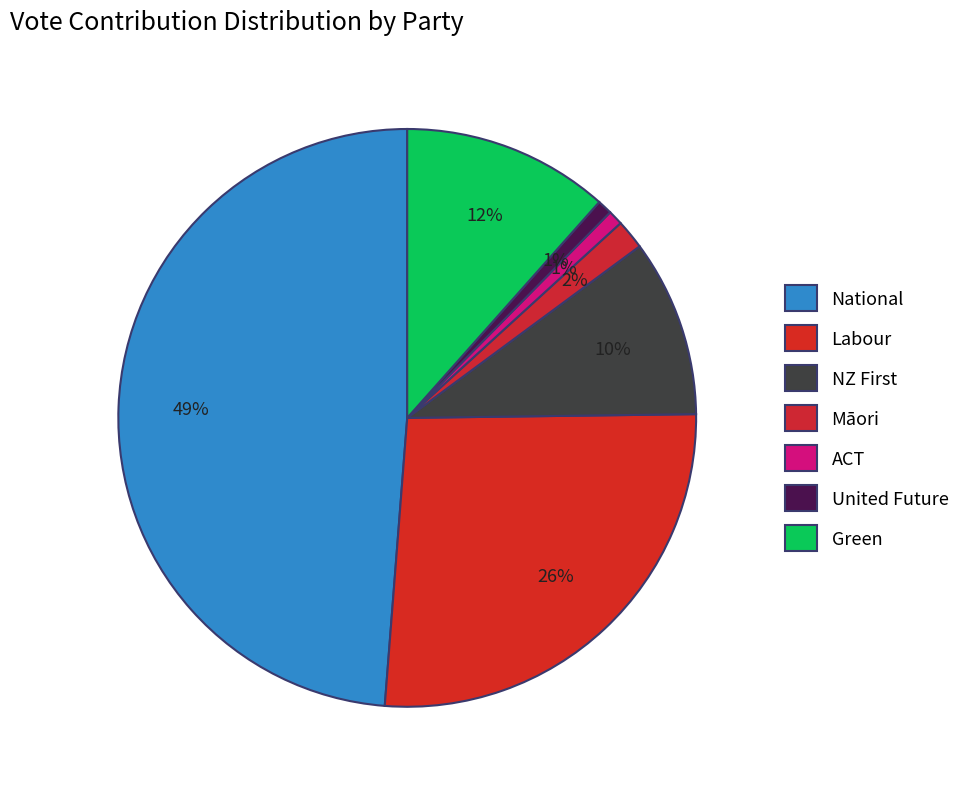

To the nearest percent, what is the average slice percentage?

14%